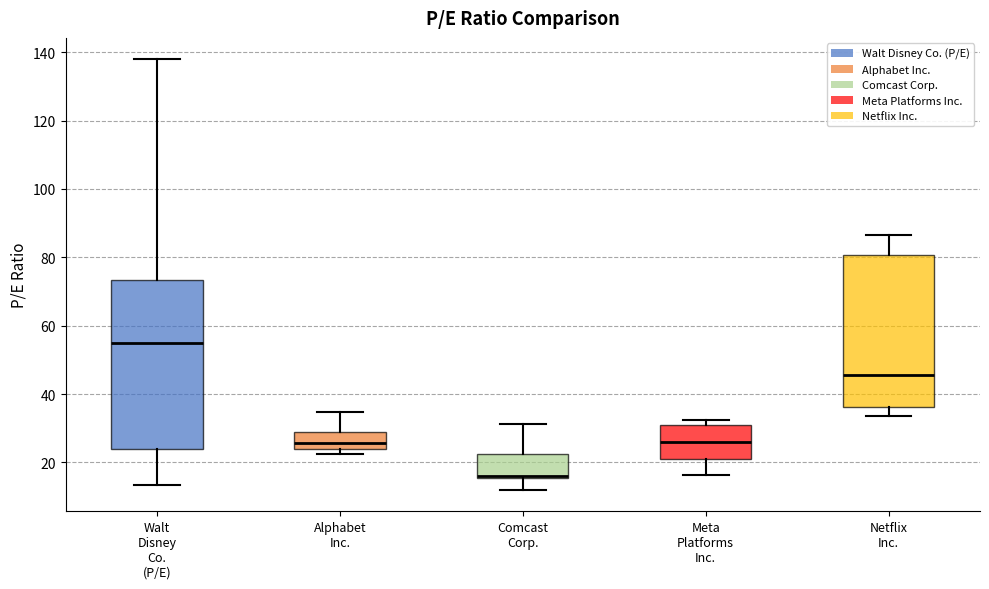

Which box is the tallest, from its lower edge to its upper edge?

Walt Disney Co. (P/E)